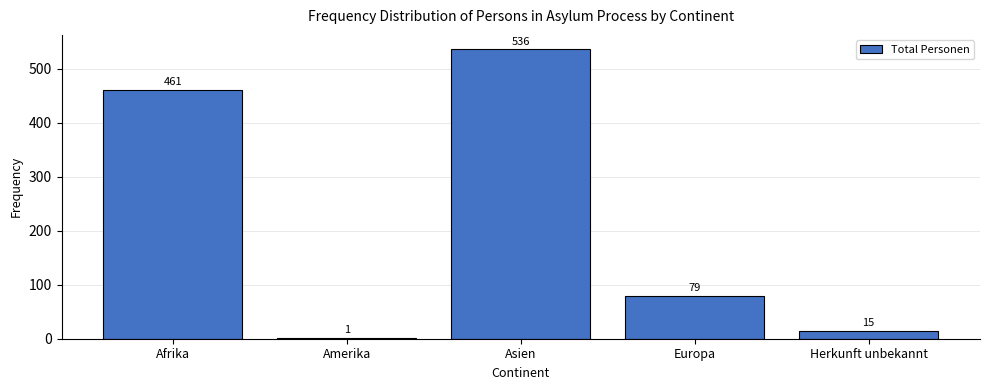

Reading right to left, what are all the values shown in this chart?

Herkunft unbekannt=15	Europa=79	Asien=536	Amerika=1	Afrika=461